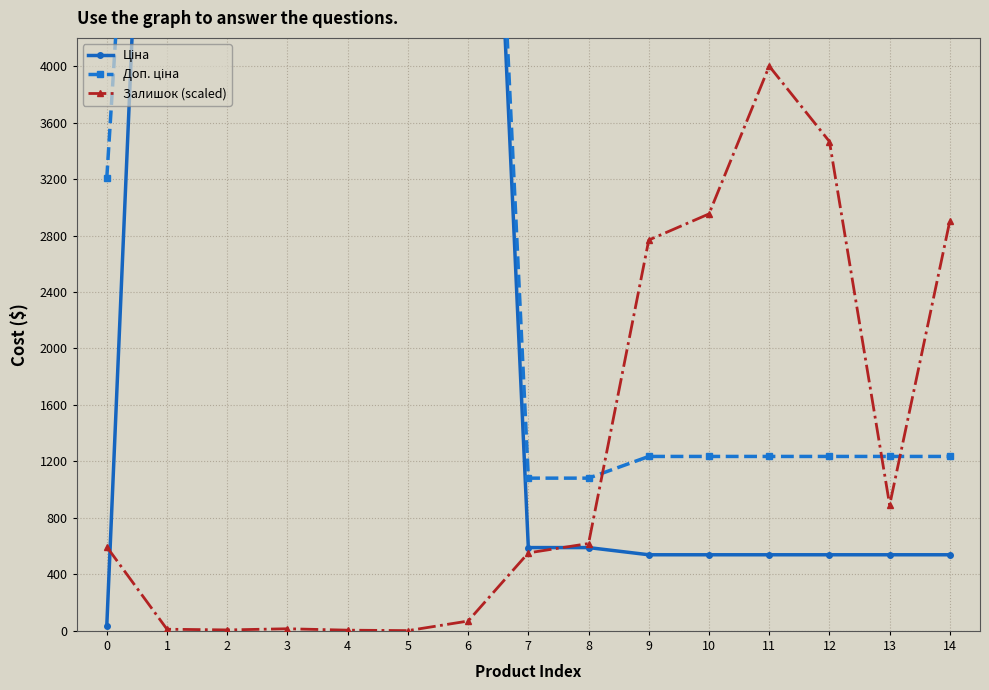

List the labels in order of Ціна value, smallest first.

0, 9, 10, 11, 12, 13, 14, 7, 8, 1, 2, 3, 4, 5, 6